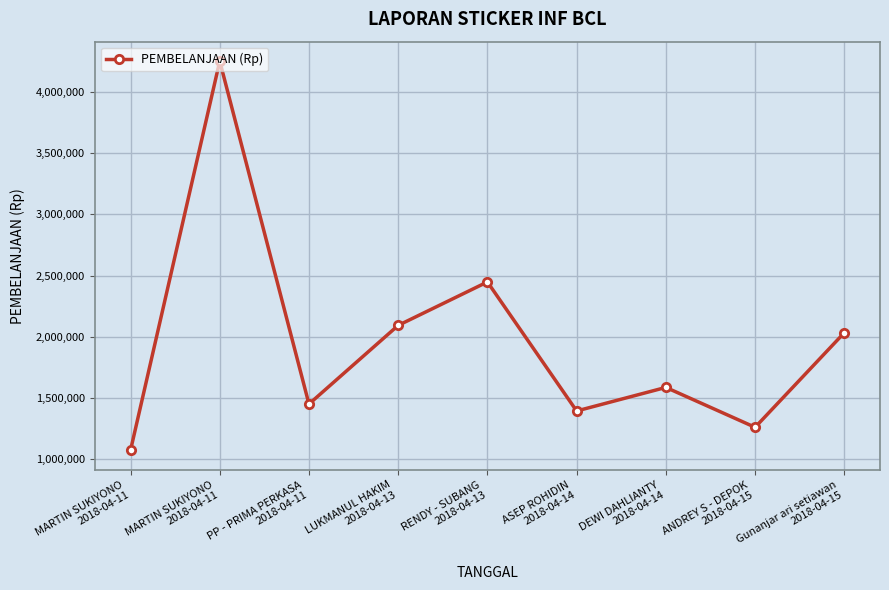

At which category does the data reach its first local peak?

MARTIN SUKIYONO
2018-04-11